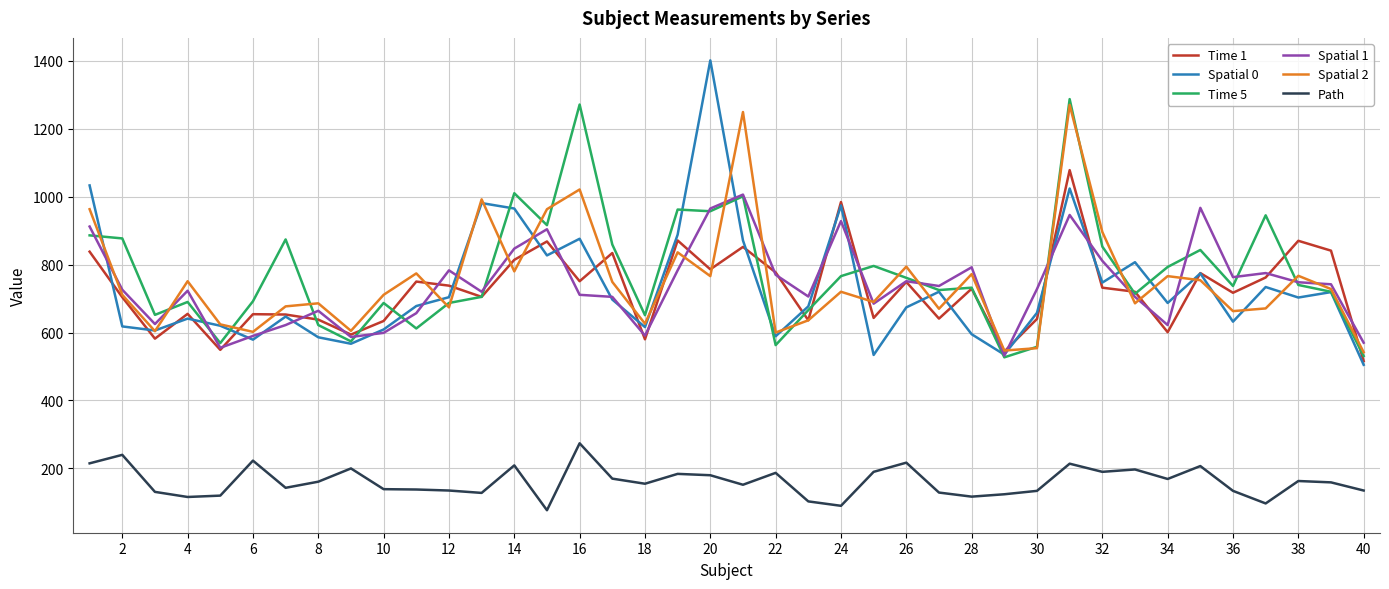

In Time 5, how many points are higher than both neighbors (excluding endpoints)?

12